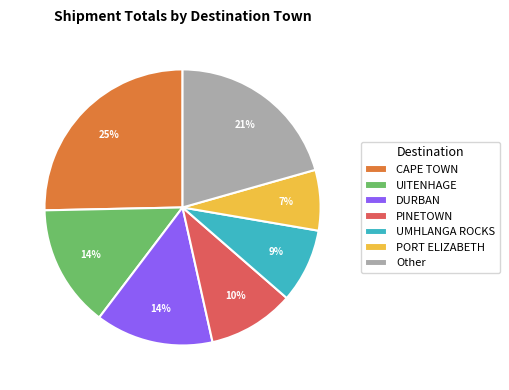

Do PINETOWN and DURBAN together represent more than half of the pie?

No